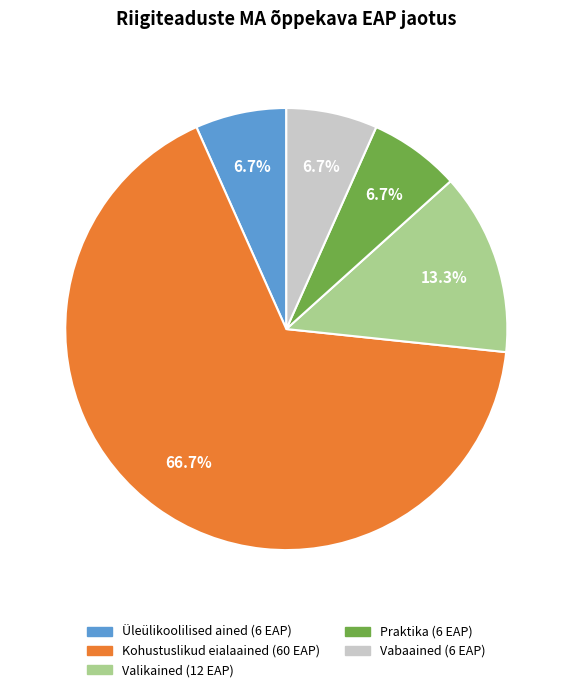

Approximately how many times larger is the value at Kohustuslikud eialaained compared to Üleülikoolilised ained?

10.0